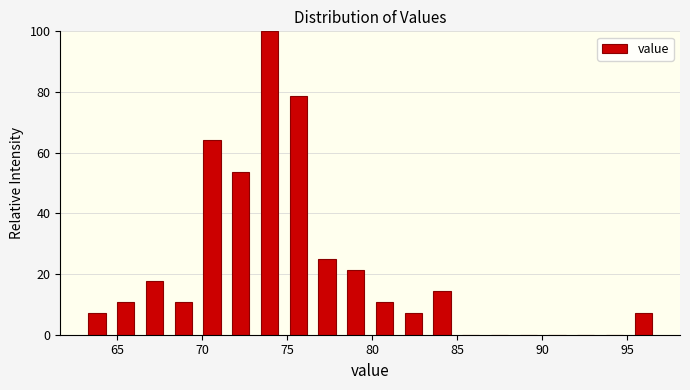

Around what value on the x-axis is the tallest bar? Give the approximate position of its centre, as read against the axis.

74.0